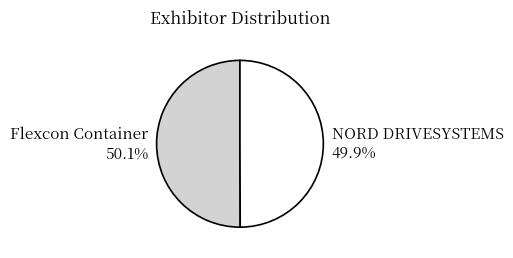

Is it true that NORD DRIVESYSTEMS is 63% of the pie?

False